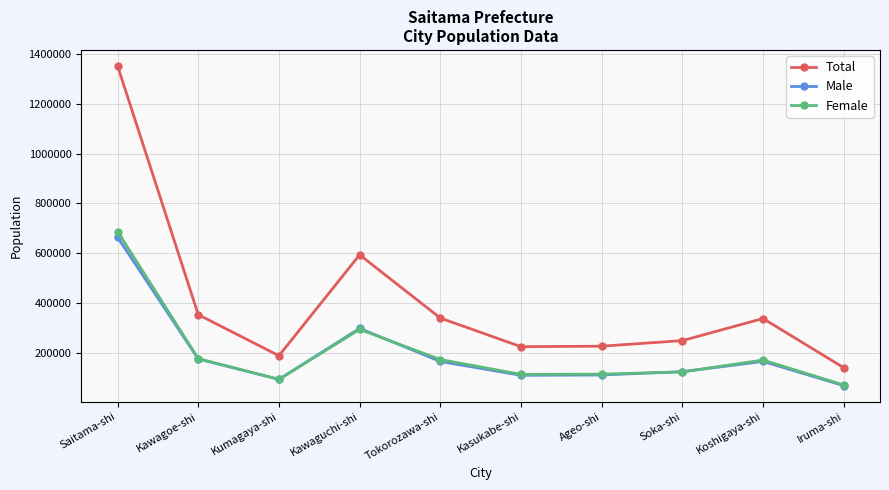

How many data points in Female are less than 172053?

5